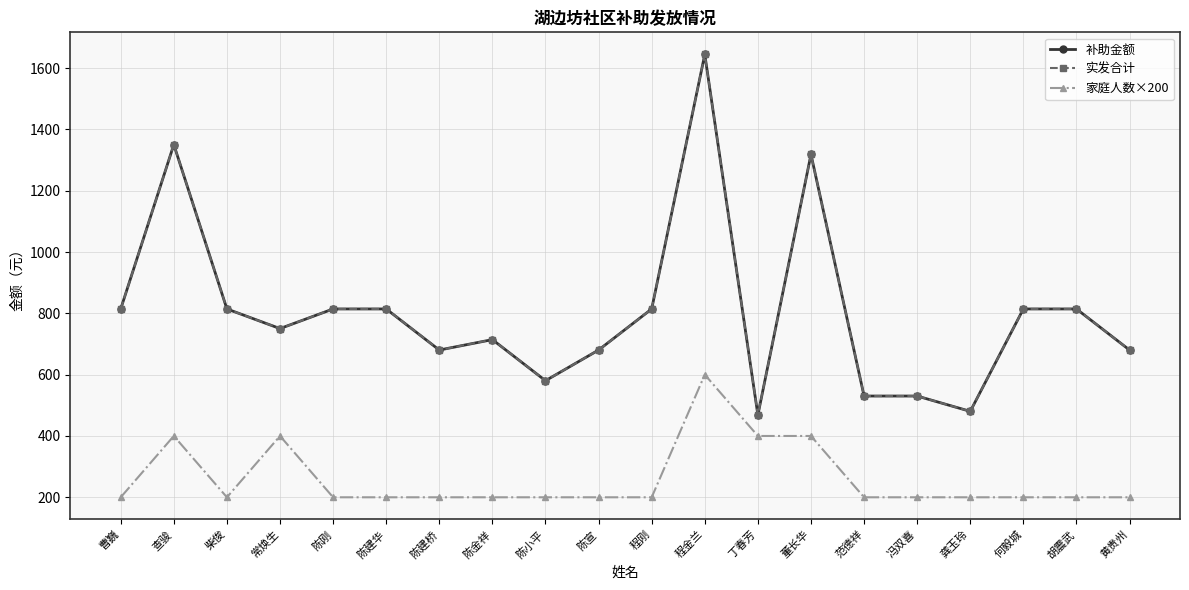

What is the label of the 15th point from the left?

范德祥